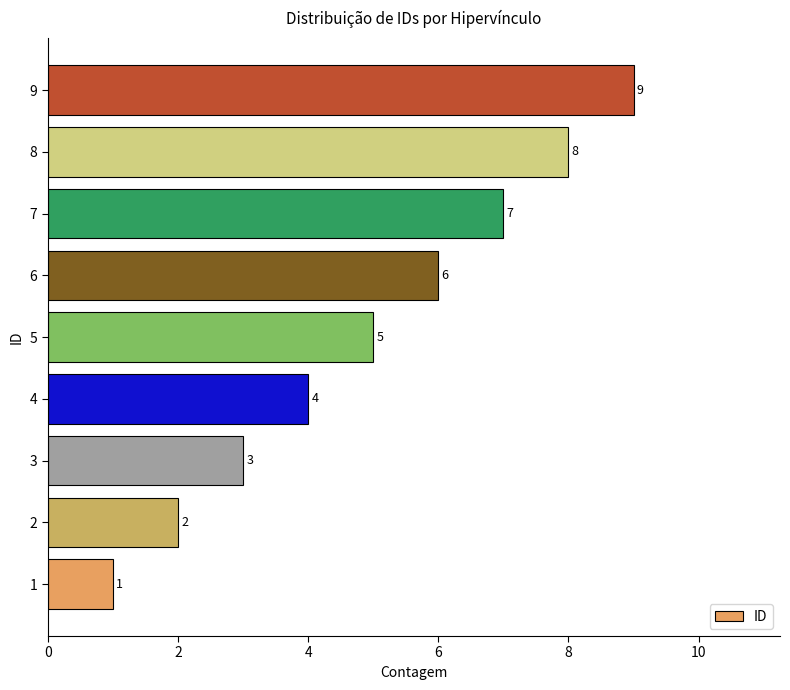

What is the minimum value shown in the chart?

1